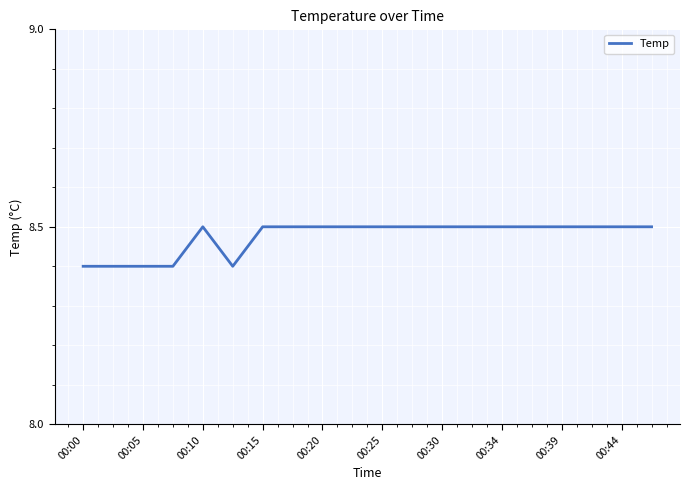

How many lines are shown in the chart?

1